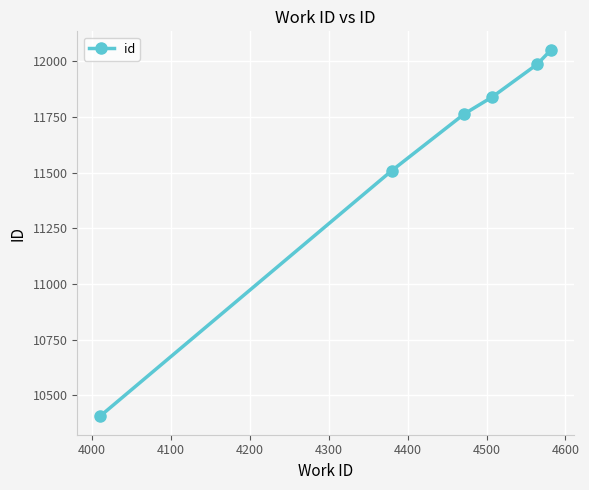

What is the average value?

11594